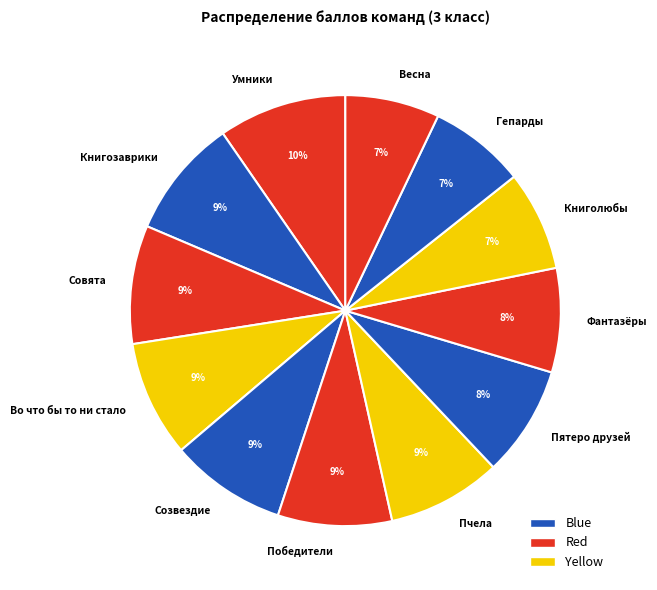

Combined, do Пятеро друзей and Книгозаврики account for over 50%?

No